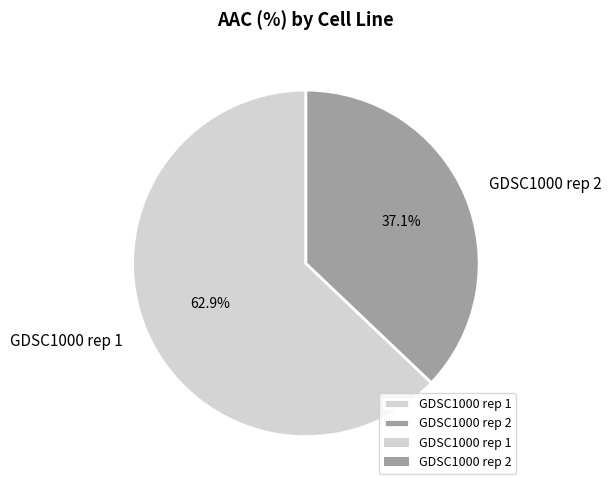

Approximately how many times larger is the value at GDSC1000 rep 1 compared to GDSC1000 rep 2?

1.7